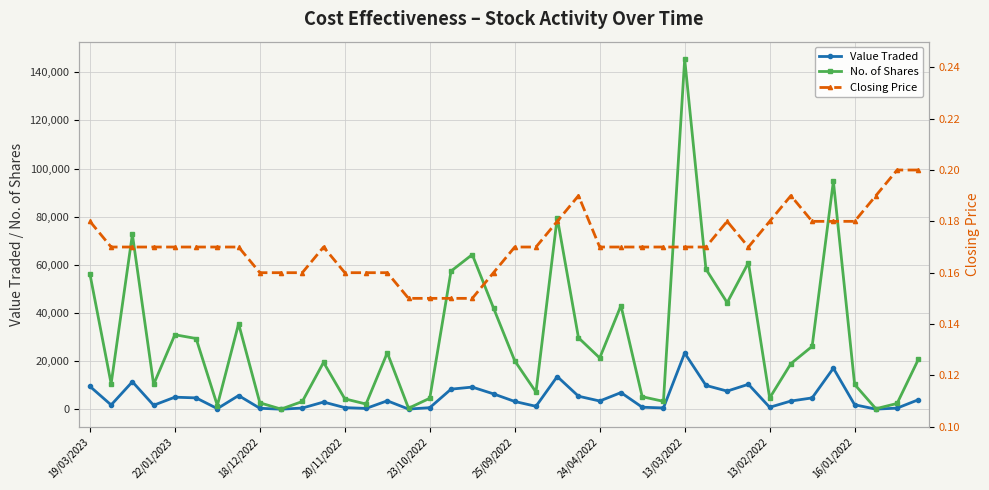

What is the maximum value for No. of Shares?

145438